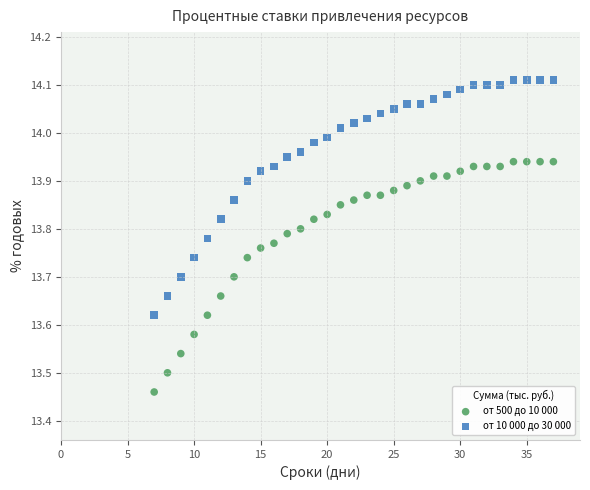

What is the X range (max minus min) for the scatter plot?

30.0